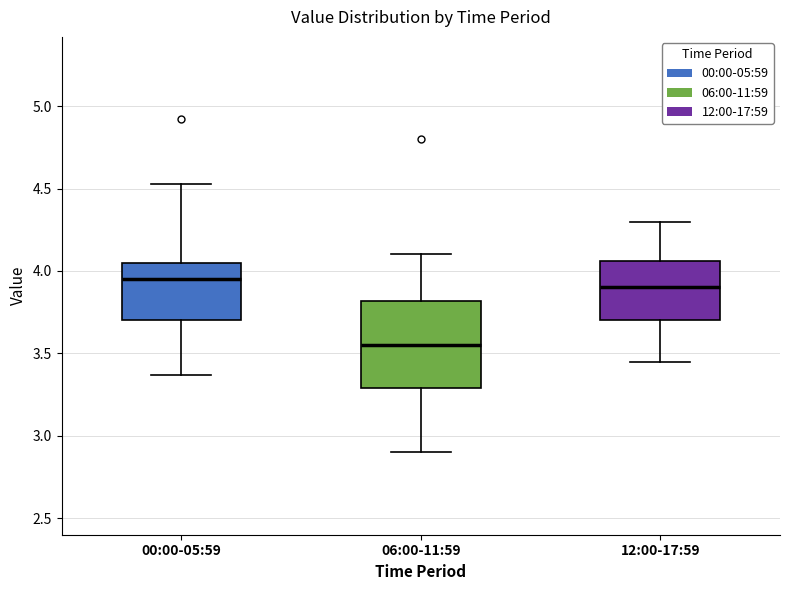

Reading left to right, read every box against the y-axis: the position of its median line, the range the box covers, and the ends of its whiskers. The values are not printed on the chart, so give them approximately, as read against the axis.

00:00-05:59: median 3.95, box 3.70 to 4.05, whiskers 3.35 to 4.55
06:00-11:59: median 3.55, box 3.30 to 3.80, whiskers 2.90 to 4.10
12:00-17:59: median 3.90, box 3.70 to 4.05, whiskers 3.45 to 4.30